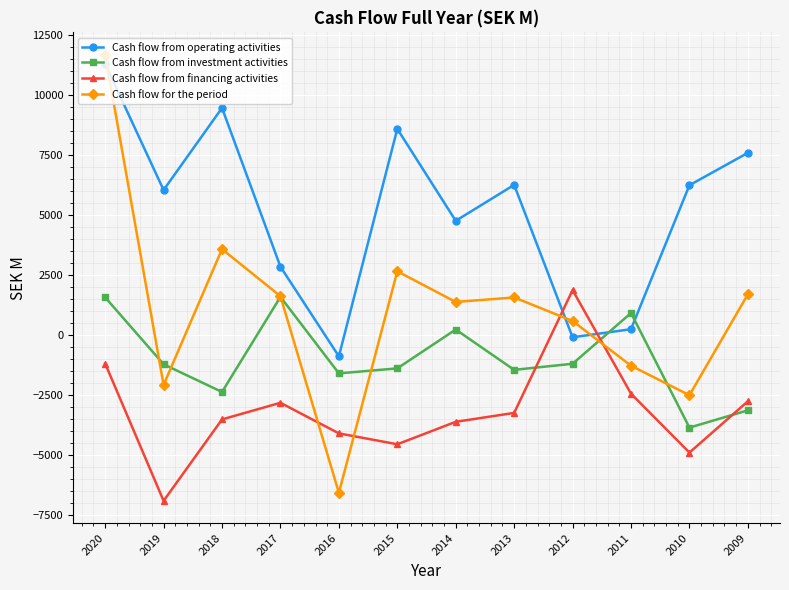

Which series changed the most between 2014 and 2013?

Cash flow from investment activities